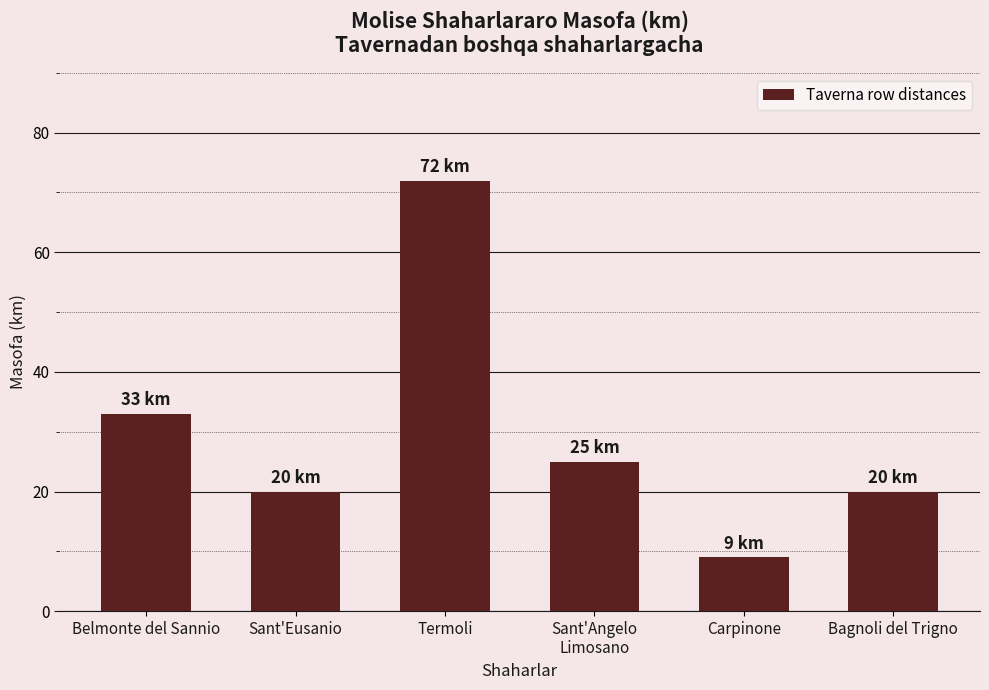

Reading left to right, extract all data points from this chart.

Belmonte del Sannio=33	Sant'Eusanio=20	Termoli=72	Sant'Angelo
Limosano=25	Carpinone=9	Bagnoli del Trigno=20